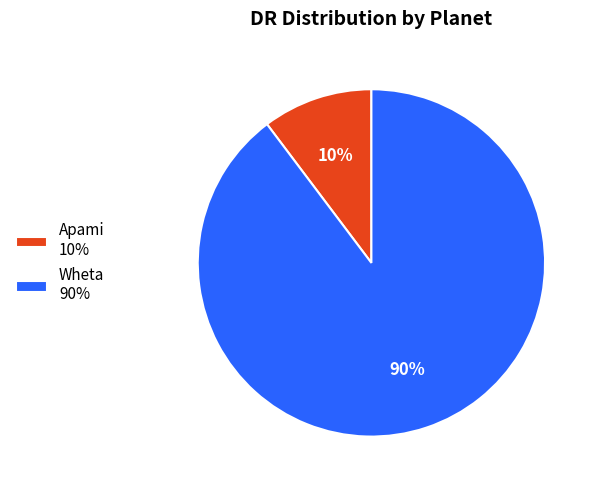

Which slice is the smallest?

Apami